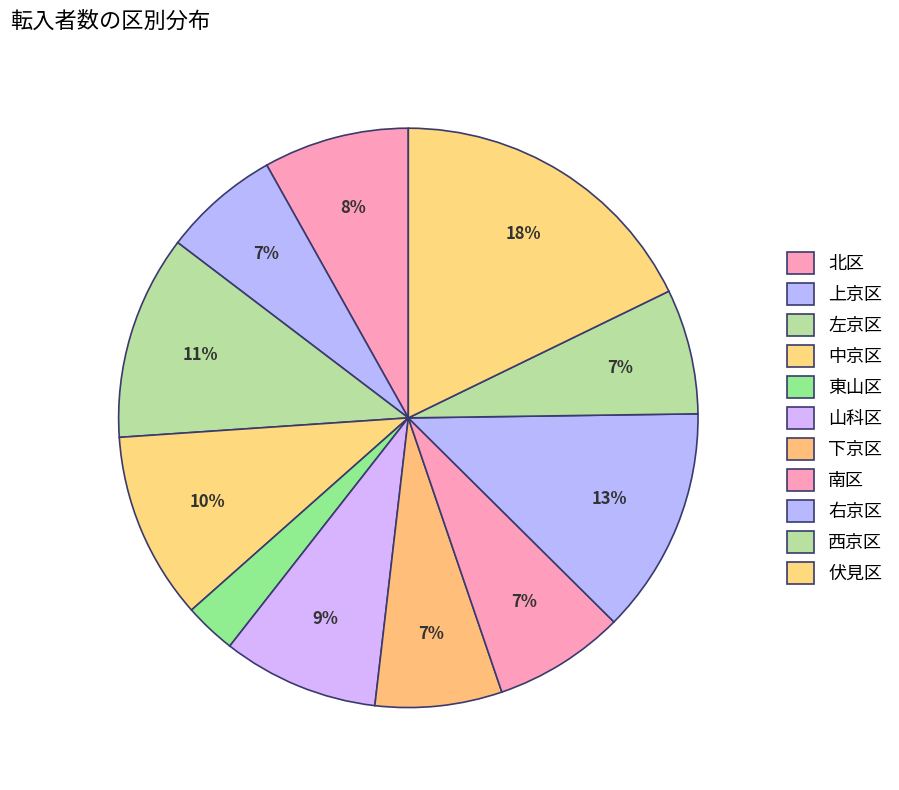

To the nearest percent, what is the difference between the 山科区 and 下京区 slice percentages?

2%